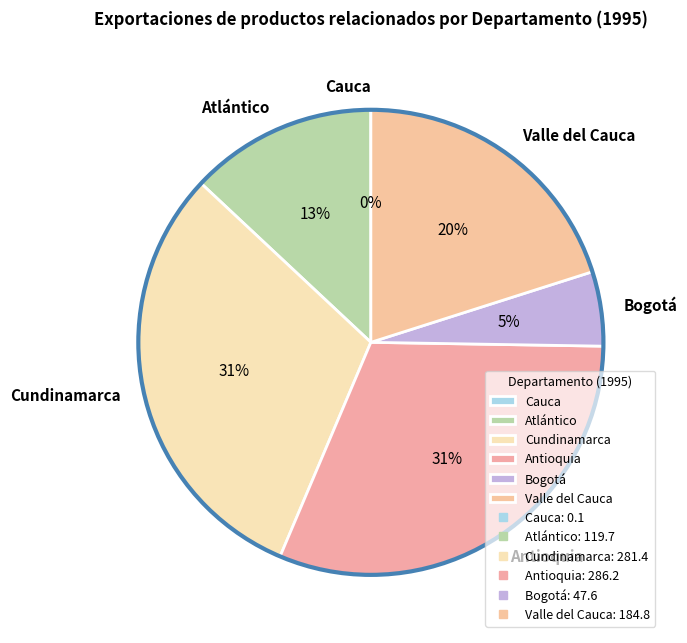

Is there any slice that represents more than half of the pie?

No